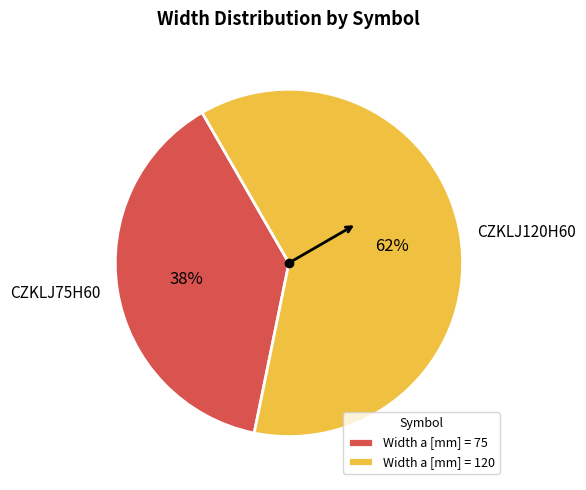

Do CZKLJ75H60 and CZKLJ120H60 together represent more than half of the pie?

Yes